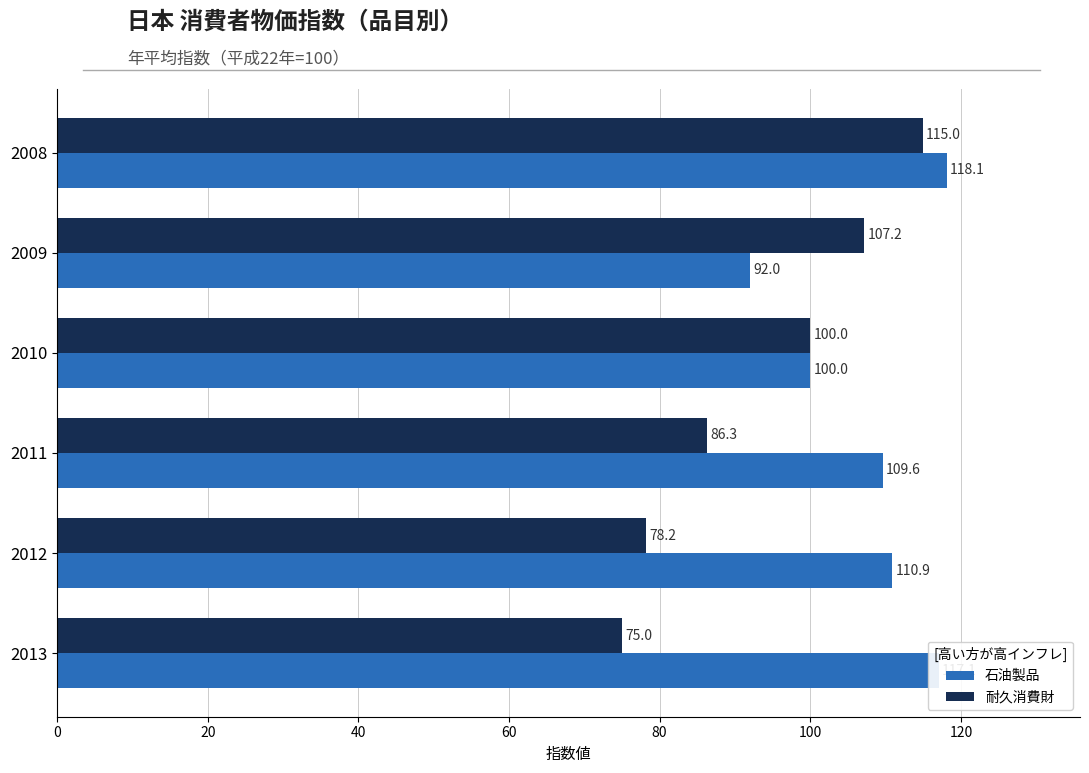

At which label does 石油製品 reach its minimum?

2009